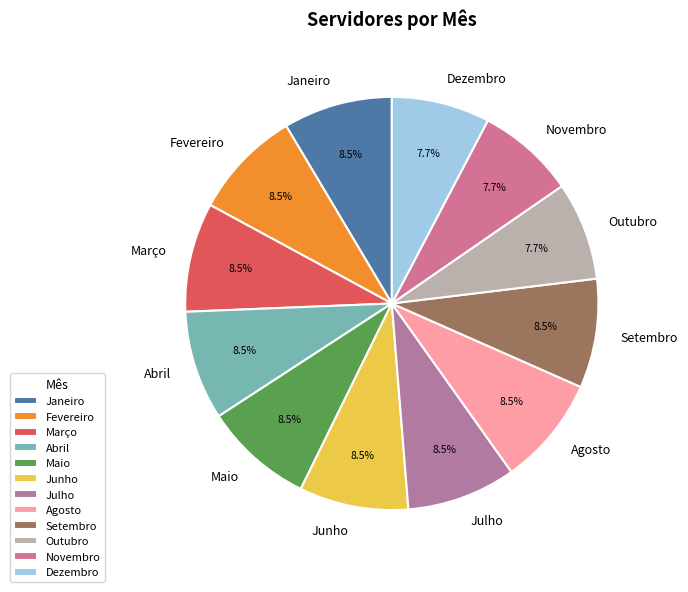

How many segments does this pie chart have?

12